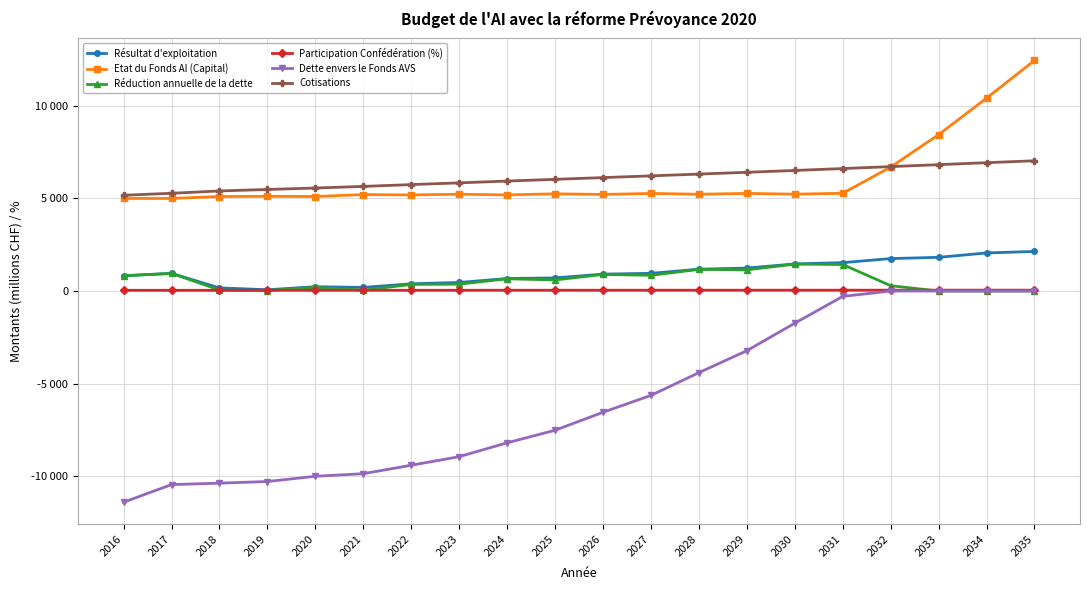

Which label corresponds to the largest value in the chart?

2035